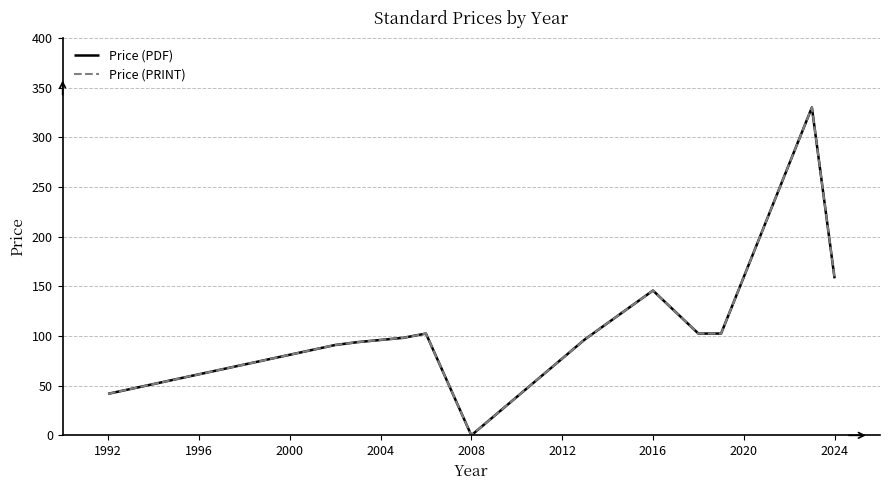

True or false: Price (PDF) and Price (PRINT) intersect in this chart.

False